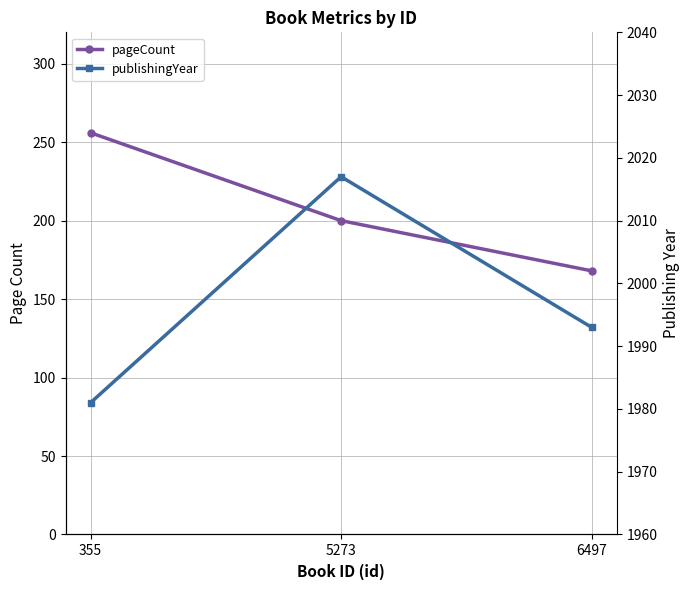

Which category has the highest value in the publishingYear series?

5273